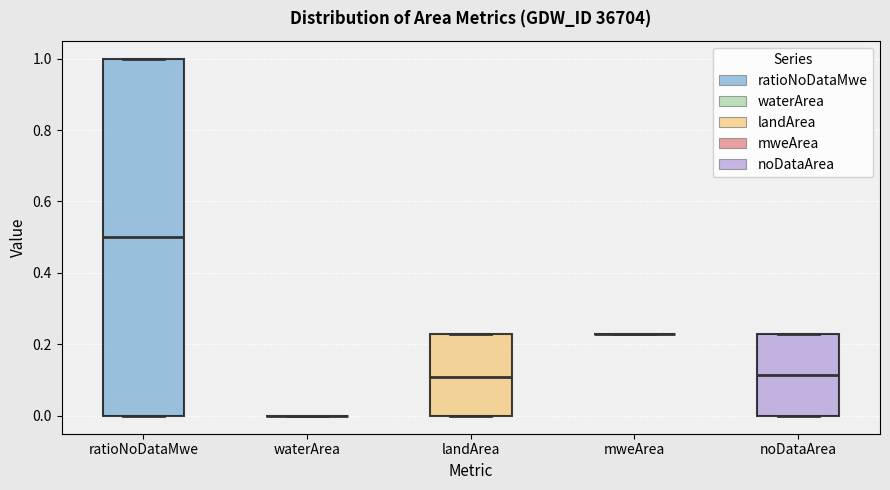

Comparing the boxes themselves (not the whiskers), which one is the tallest?

ratioNoDataMwe